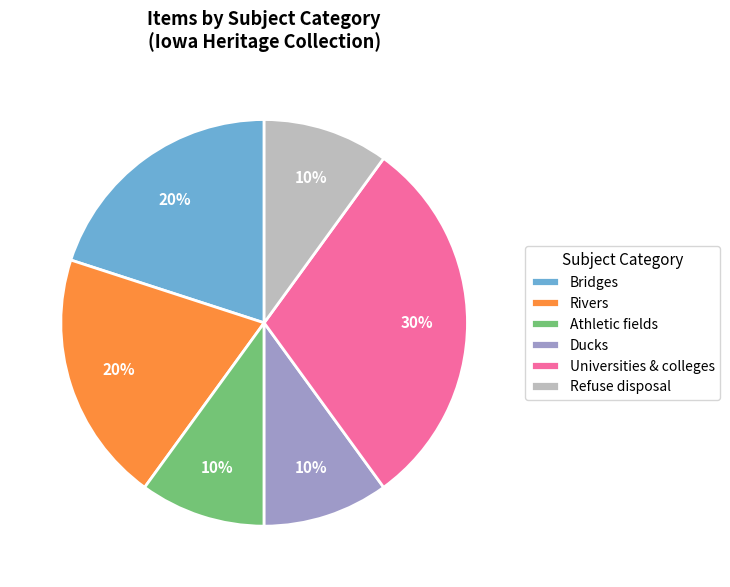

Does Athletic fields account for over 50% of the chart?

No